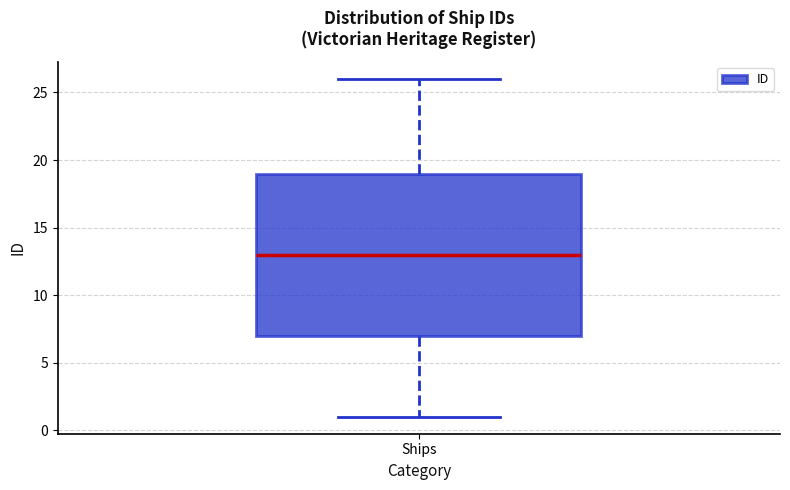

Where does the median line of the box for Ships sit on the y-axis? The values are not printed on the chart, so give them approximately, as read against the axis.

13